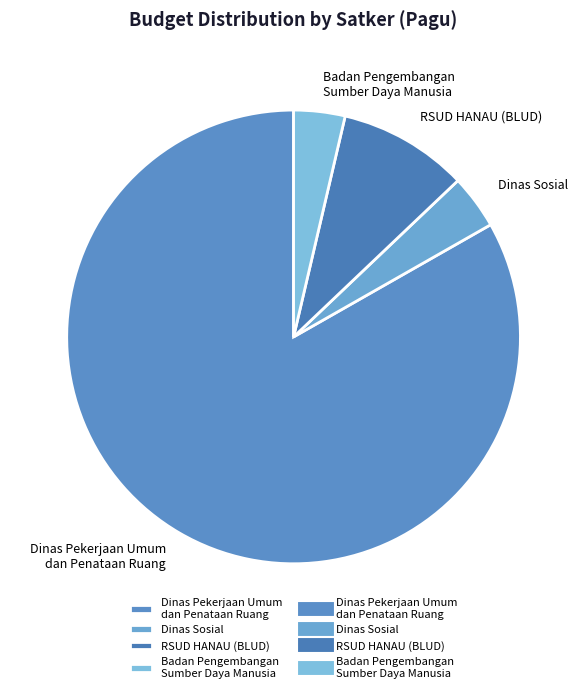

Which category has the biggest portion of the pie?

Dinas Pekerjaan Umum dan Penataan Ruang